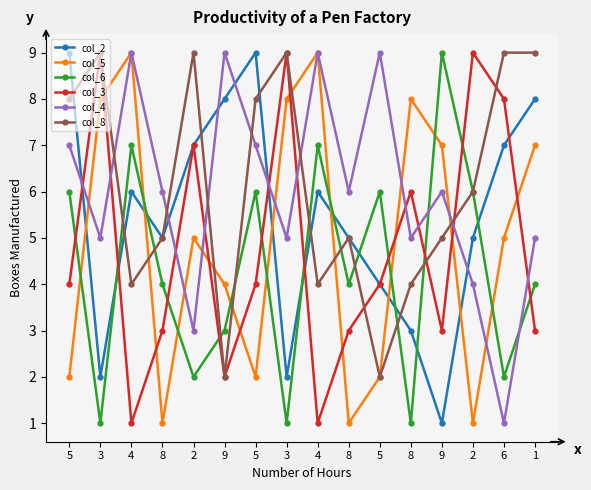

What is the difference between the maximum and second lowest values in the col_6 series?

8